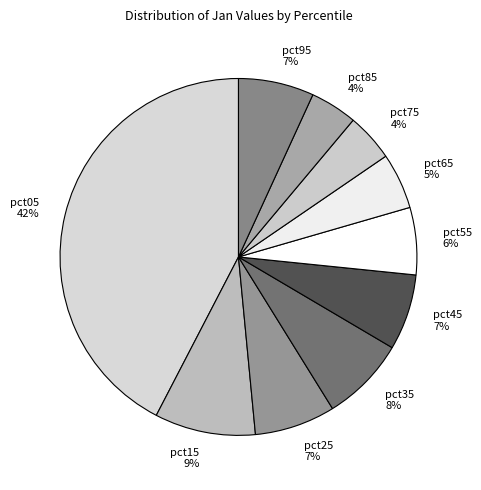

What percentage is the pct65 slice, to the nearest percent?

5%